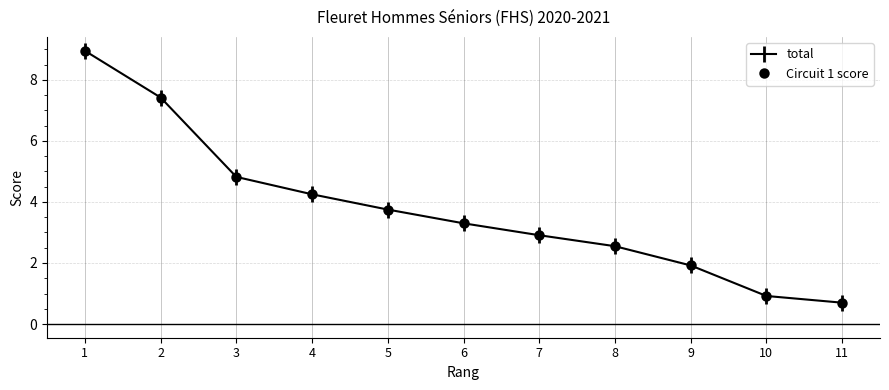

At how many categories does at least one series exceed 4?

4